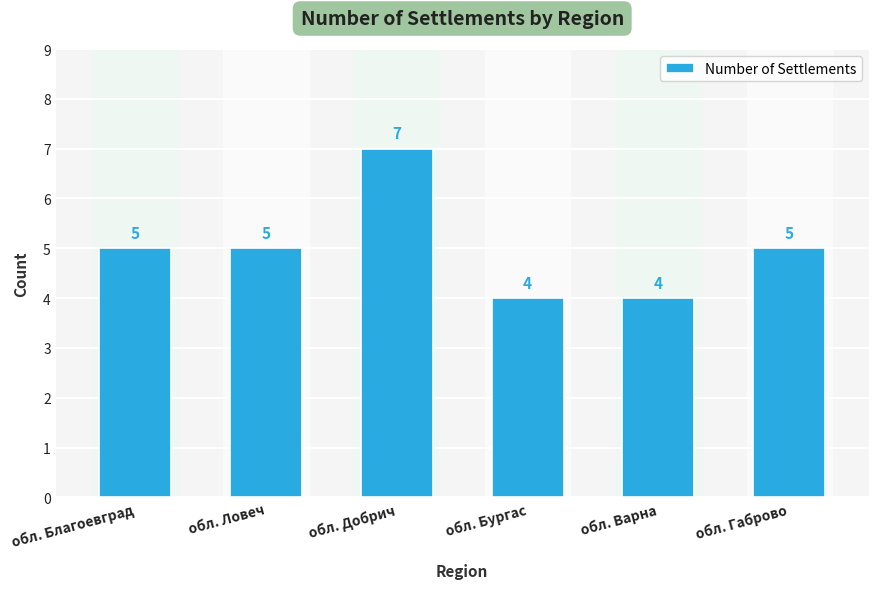

Count the values in the range 4 to 5.

5